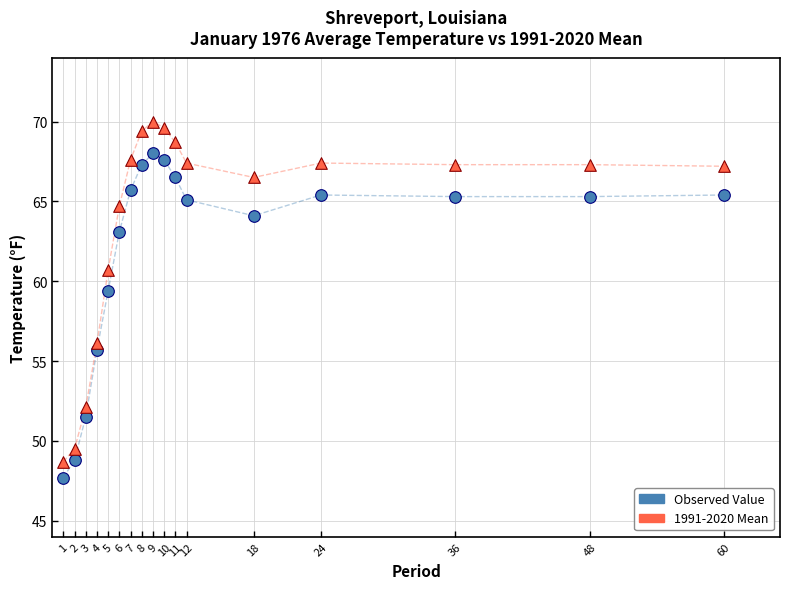

What are all the series names shown in the legend?

Observed Value, 1991-2020 Mean